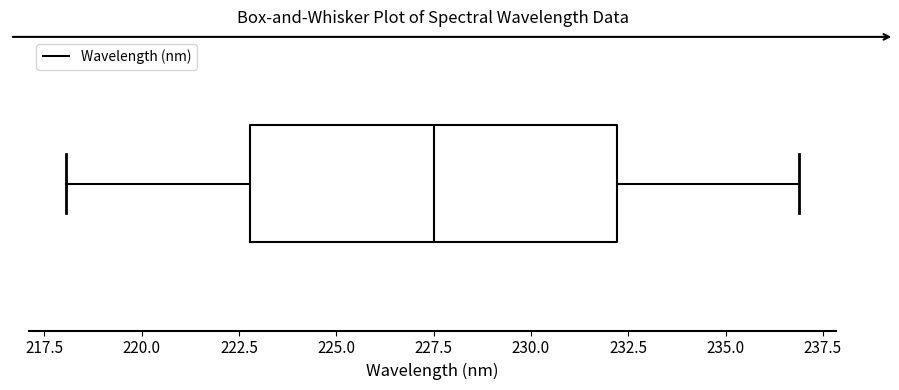

Transcribe this box plot: give where the median line is, the range the box spans, and where the two whiskers end, as read against the x-axis. The values are not printed on the chart, so give them approximately, as read against the axis.

median 227.5, box 223.0 to 232.0, whiskers 218.0 to 237.0